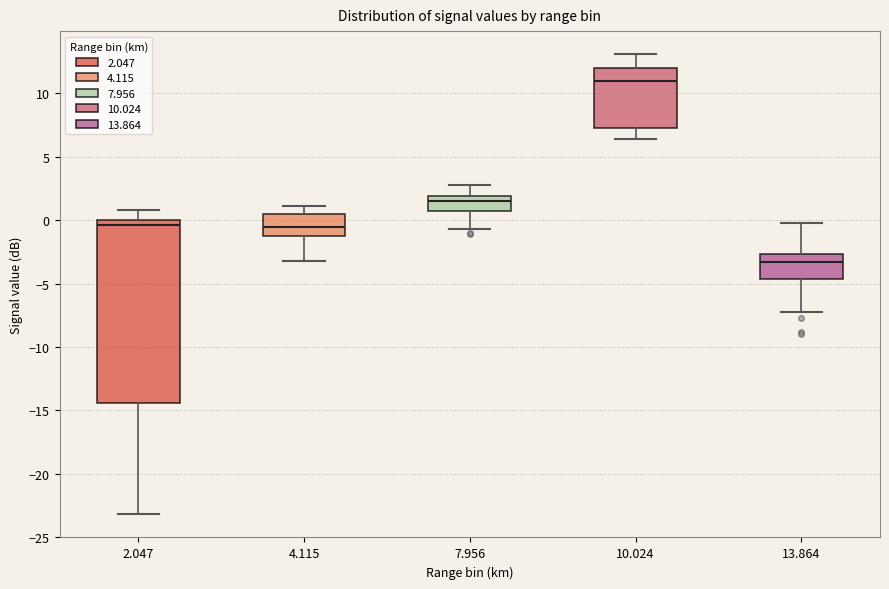

Reading left to right, read every box against the y-axis: the position of its median line, the range the box covers, and the ends of its whiskers. The values are not printed on the chart, so give them approximately, as read against the axis.

2.047: median -0.5, box -14.5 to 0.0, whiskers -23.0 to 1.0
4.115: median -0.5, box -1.5 to 0.5, whiskers -3.0 to 1.0
7.956: median 1.5, box 1.0 to 2.0, whiskers -0.5 to 3.0
10.024: median 11.0, box 7.5 to 12.0, whiskers 6.5 to 13.0
13.864: median -3.5, box -4.5 to -2.5, whiskers -7.0 to 0.0